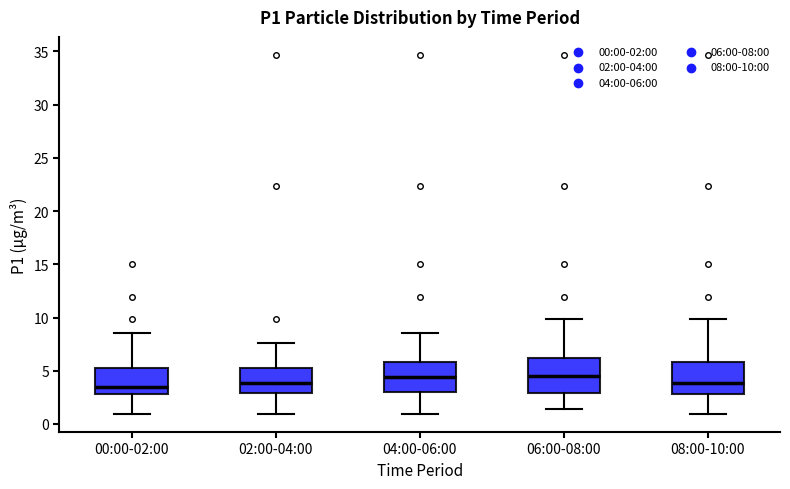

Reading left to right, transcribe this box plot: for each box, give where its median line is, the range the box spans, and where its two whiskers end, as read against the y-axis. The values are not printed on the chart, so give them approximately, as read against the axis.

00:00-02:00: median 3.5, box 3.0 to 5.5, whiskers 1.0 to 8.5
02:00-04:00: median 4.0, box 3.0 to 5.5, whiskers 1.0 to 7.5
04:00-06:00: median 4.5, box 3.0 to 6.0, whiskers 1.0 to 8.5
06:00-08:00: median 4.5, box 3.0 to 6.0, whiskers 1.5 to 10.0
08:00-10:00: median 4.0, box 3.0 to 6.0, whiskers 1.0 to 10.0